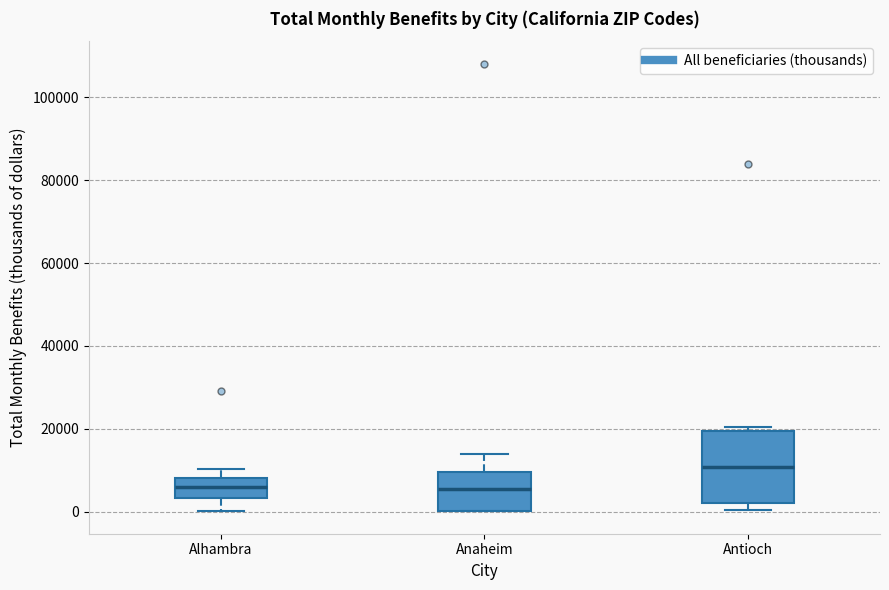

Reading left to right, transcribe this box plot: for each box, give where its median line is, the range the box spans, and where its two whiskers end, as read against the y-axis. The values are not printed on the chart, so give them approximately, as read against the axis.

Alhambra: median 6000, box 4000 to 8000, whiskers 0 to 10000
Anaheim: median 6000, box 0 to 10000, whiskers 0 to 14000
Antioch: median 10000, box 2000 to 20000, whiskers 0 to 20000 (just above the box's upper edge)